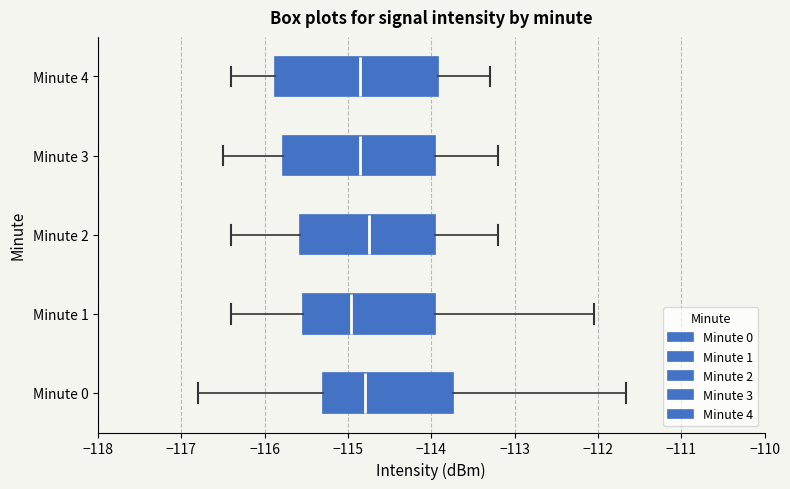

Reading bottom to top, read every box against the x-axis: the position of its median line, the range the box covers, and the ends of its whiskers. The values are not printed on the chart, so give them approximately, as read against the axis.

Minute 0: median -114.8, box -115.3 to -113.7, whiskers -116.8 to -111.7
Minute 1: median -115.0, box -115.5 to -114.0, whiskers -116.4 to -112.0
Minute 2: median -114.7, box -115.6 to -113.9, whiskers -116.4 to -113.2
Minute 3: median -114.8, box -115.8 to -113.9, whiskers -116.5 to -113.2
Minute 4: median -114.8, box -115.9 to -113.9, whiskers -116.4 to -113.3